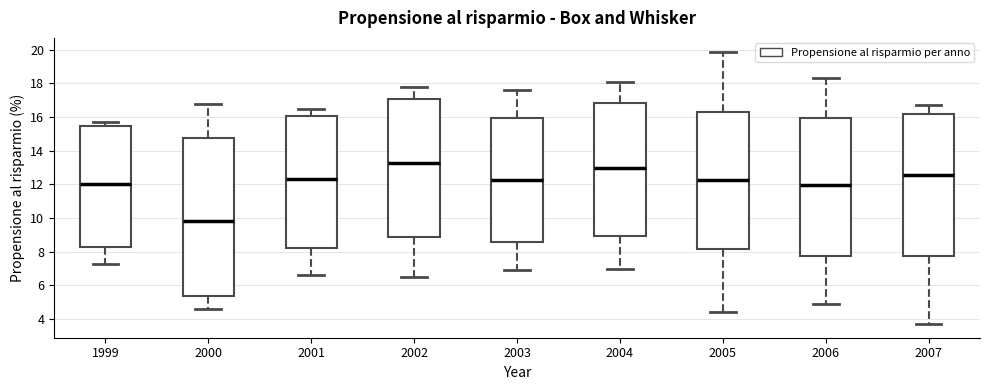

Which box's median line is the lowest?

2000